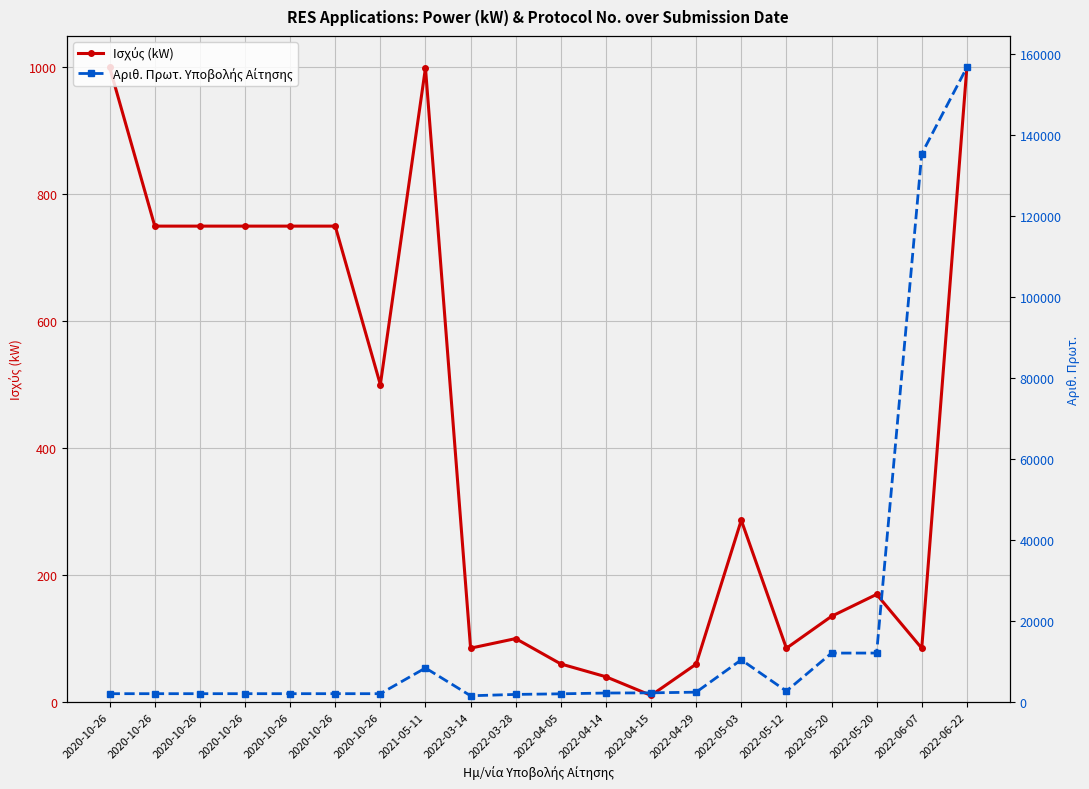

True or false: Ισχύς (kW) has more than 2 interior local peaks.

True